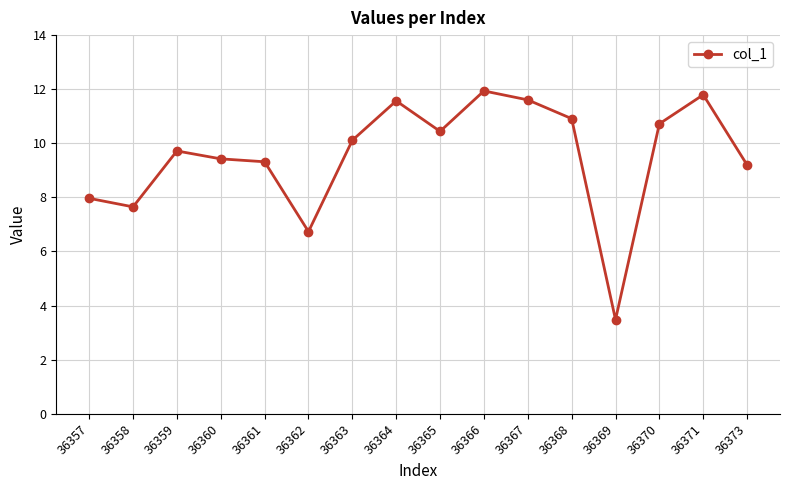

What is the sum of the values at 36361 and 36359?

19.0